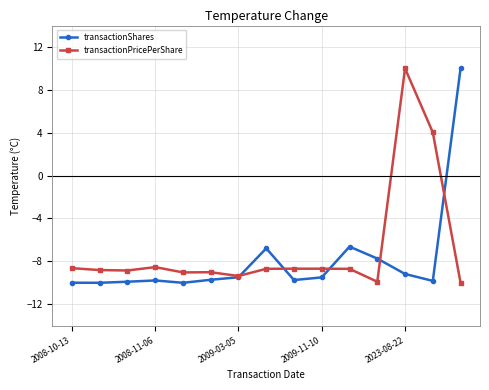

What is the minimum value shown in the chart?

-10.0